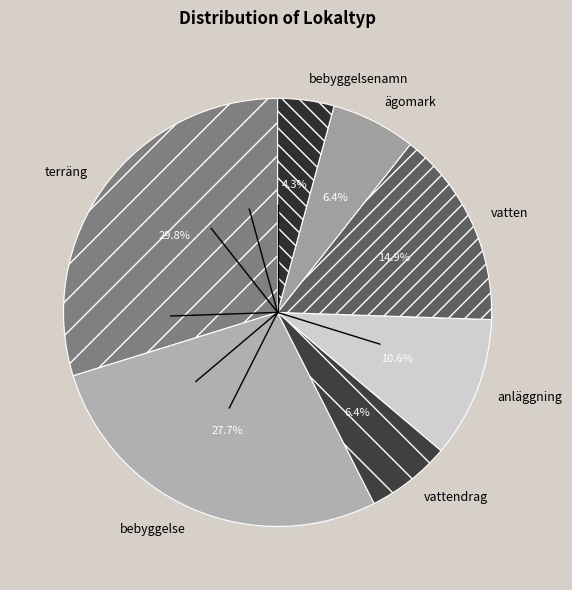

How much of the chart is everything except bebyggelsenamn?

95.7%